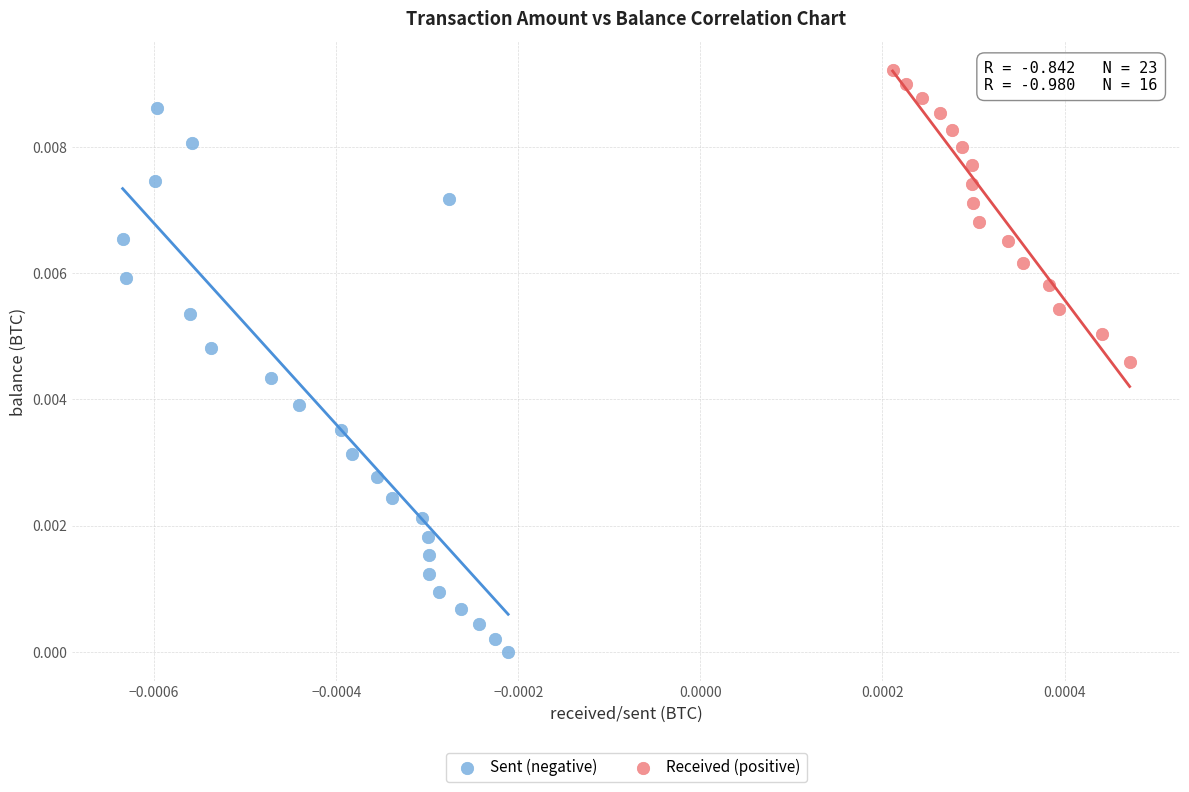

Which series contains the highest Y value?

Received (positive)